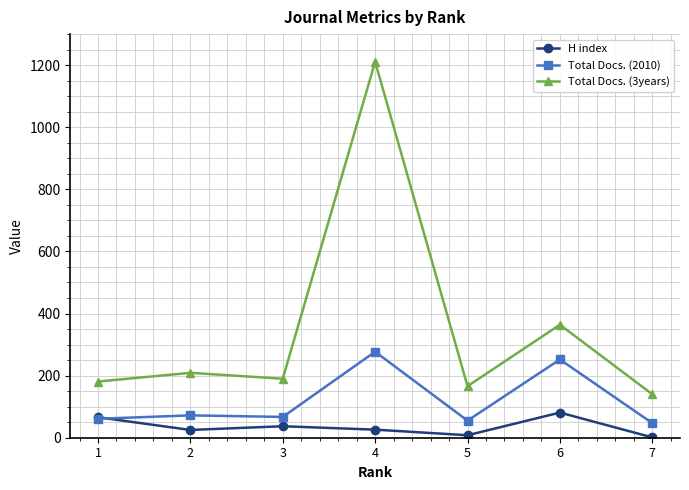

At which category does H index reach its first local valley?

2